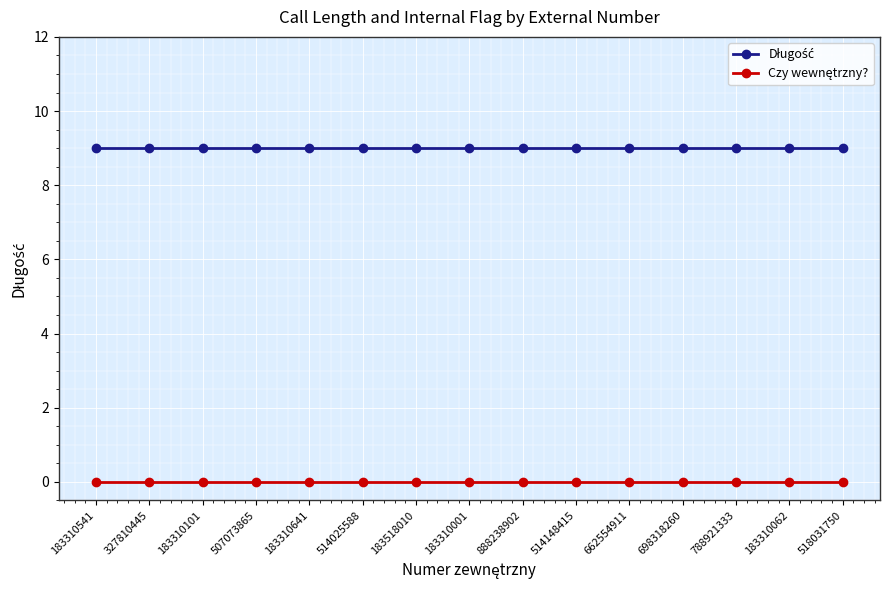

What is the spread (max minus min) of values at 507073865?

9